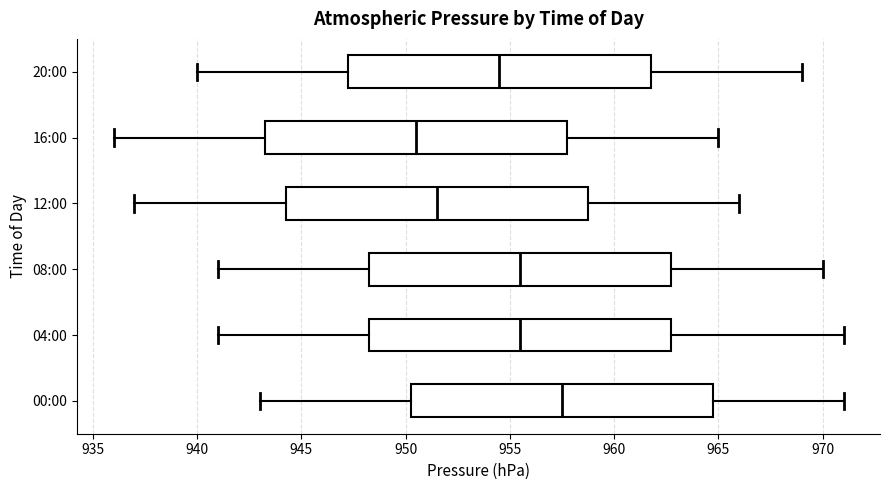

Reading bottom to top, read every box against the x-axis: the position of its median line, the range the box covers, and the ends of its whiskers. The values are not printed on the chart, so give them approximately, as read against the axis.

00:00: median 957.5, box 950.5 to 965.0, whiskers 943.0 to 971.0
04:00: median 955.5, box 948.5 to 963.0, whiskers 941.0 to 971.0
08:00: median 955.5, box 948.5 to 963.0, whiskers 941.0 to 970.0
12:00: median 951.5, box 944.5 to 959.0, whiskers 937.0 to 966.0
16:00: median 950.5, box 943.5 to 958.0, whiskers 936.0 to 965.0
20:00: median 954.5, box 947.5 to 962.0, whiskers 940.0 to 969.0